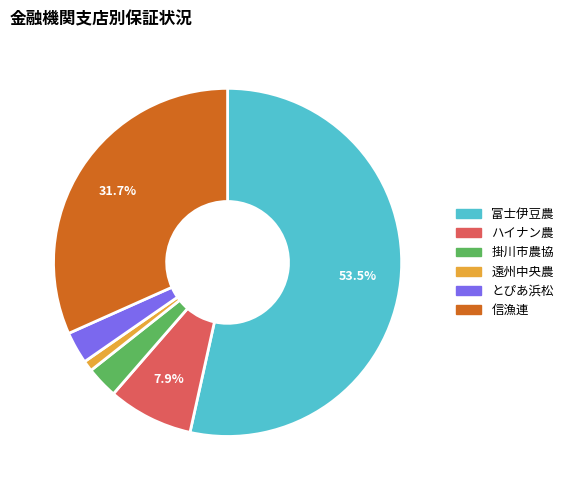

Which category has the biggest portion of the pie?

富士伊豆農